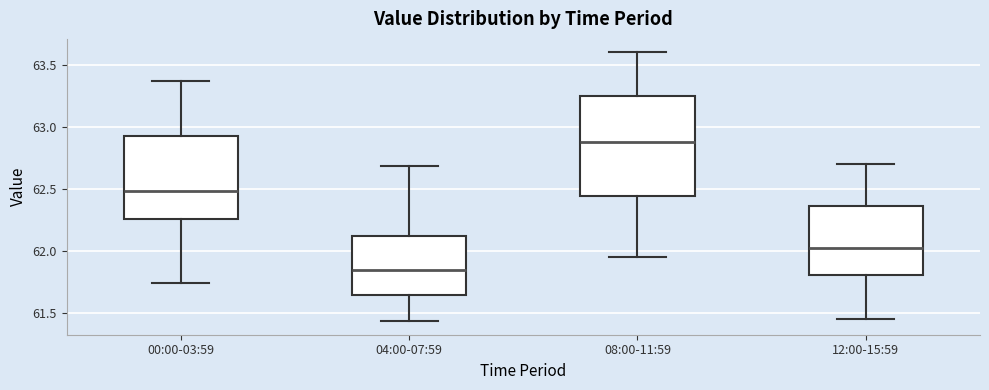

Comparing the boxes themselves (not the whiskers), which one is the tallest?

08:00-11:59